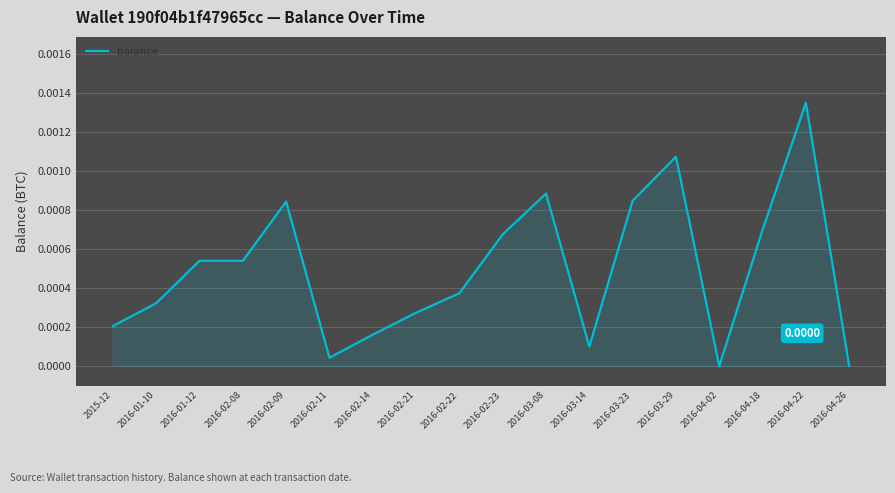

Is it true that the value at 2016-02-14 is 0.0?

True